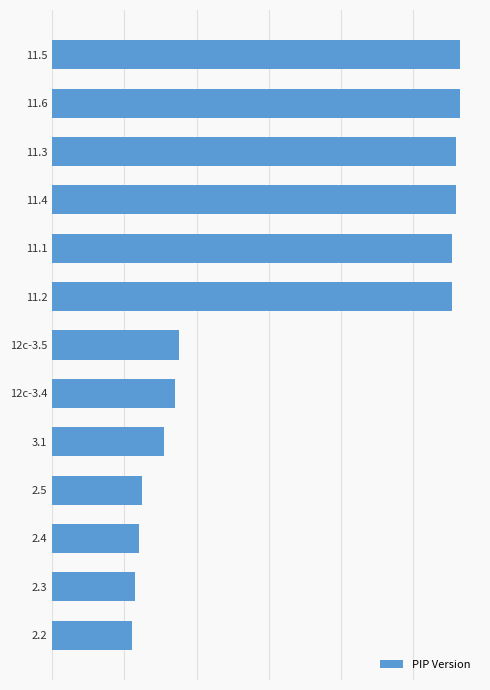

Count the number of data series in this chart.

1